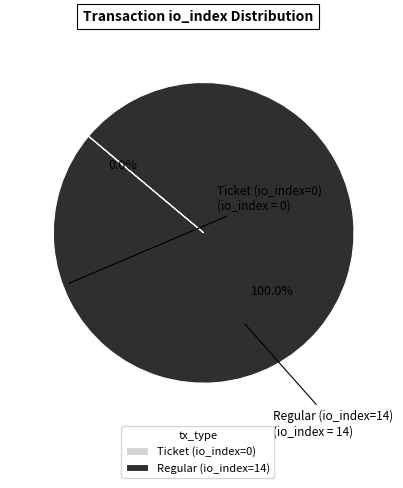

What is the smallest slice in the pie chart?

Ticket (io_index=0)